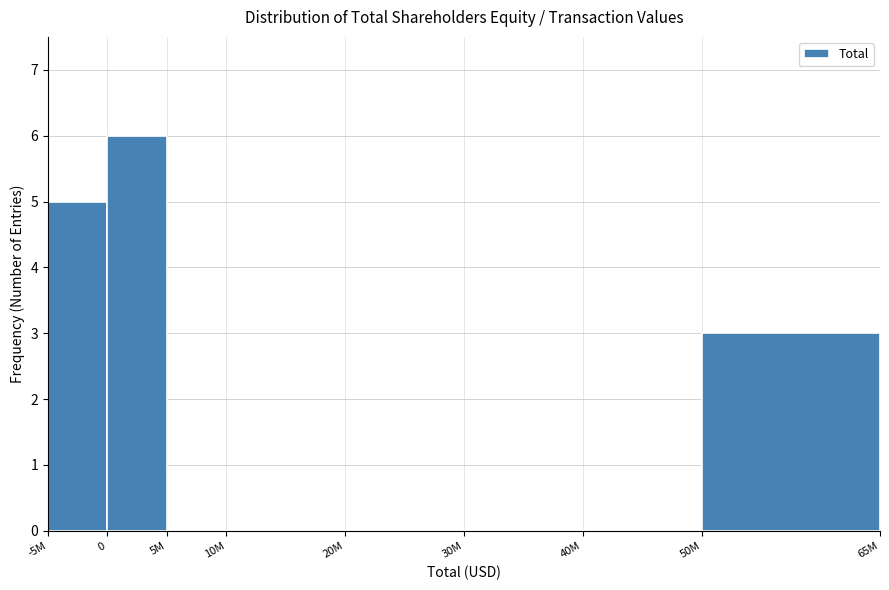

Reading left to right, list all the values displayed in this chart.

-5M=5	0=6	5M=0	10M=0	20M=0	30M=0	40M=0	50M=3